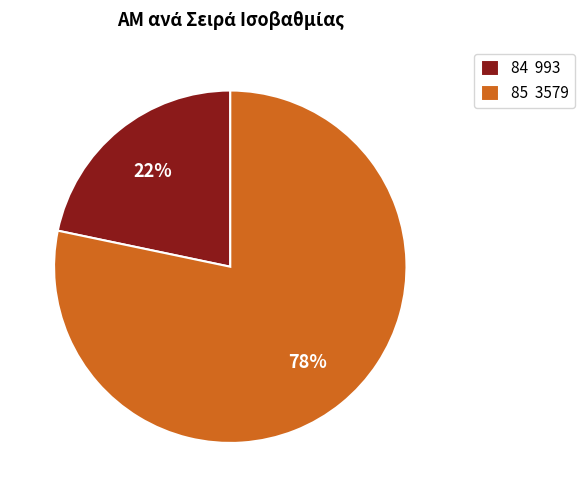

Which slice is the largest?

85